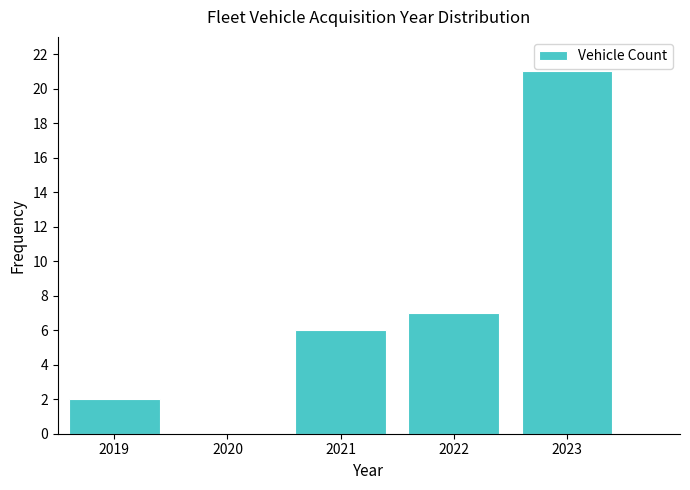

Reading left to right, list every bar in this chart as the range it spans on the x-axis followed by its height. The values are not printed on the chart, so give them approximately, as read against the axis.

2018.5 to 2019.5: 2
2019.5 to 2020.5: 0
2020.5 to 2021.5: 6
2021.5 to 2022.5: 7
2022.5 to 2023.5: 21